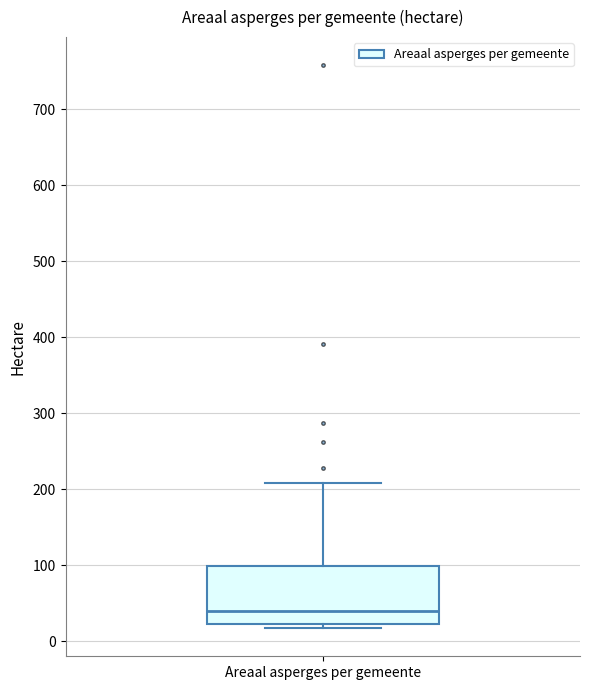

Transcribe this box plot: give where the median line is, the range the box spans, and where the two whiskers end, as read against the y-axis. The values are not printed on the chart, so give them approximately, as read against the axis.

median 40, box 20 to 100, whiskers 20 (just below the box's lower edge) to 210